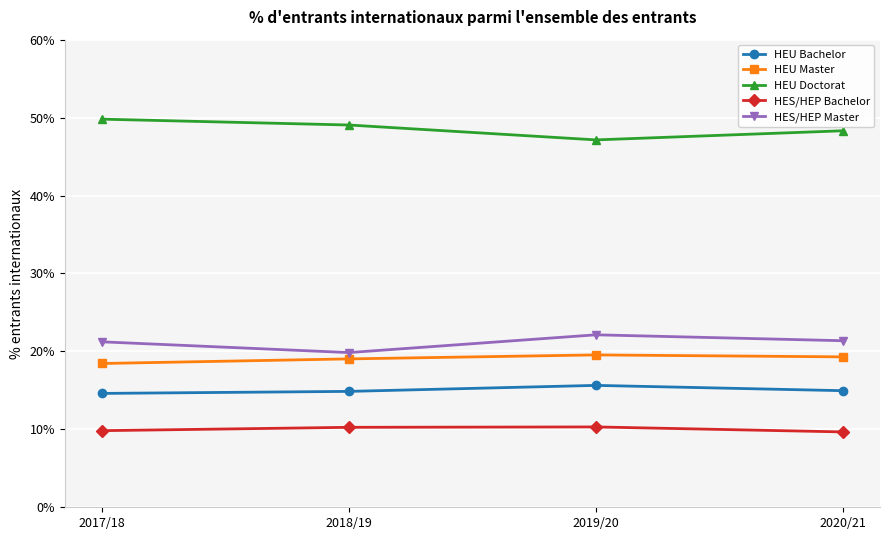

What is the average value of the HEU Doctorat series?

48.6